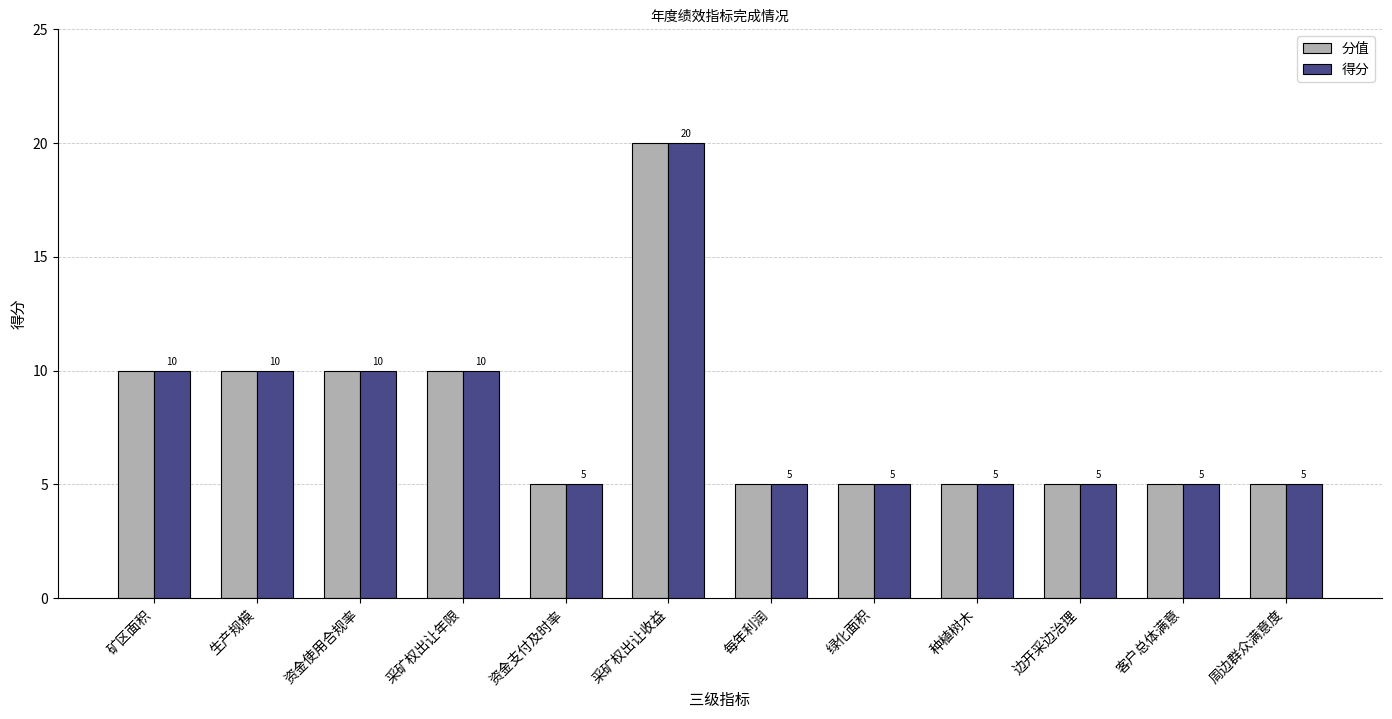

True or false: 分值 has a value of 10 at 采矿权出让年限.

True